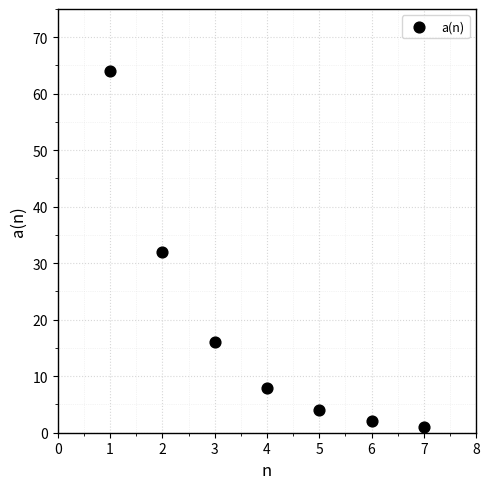

What is the average X value?

4